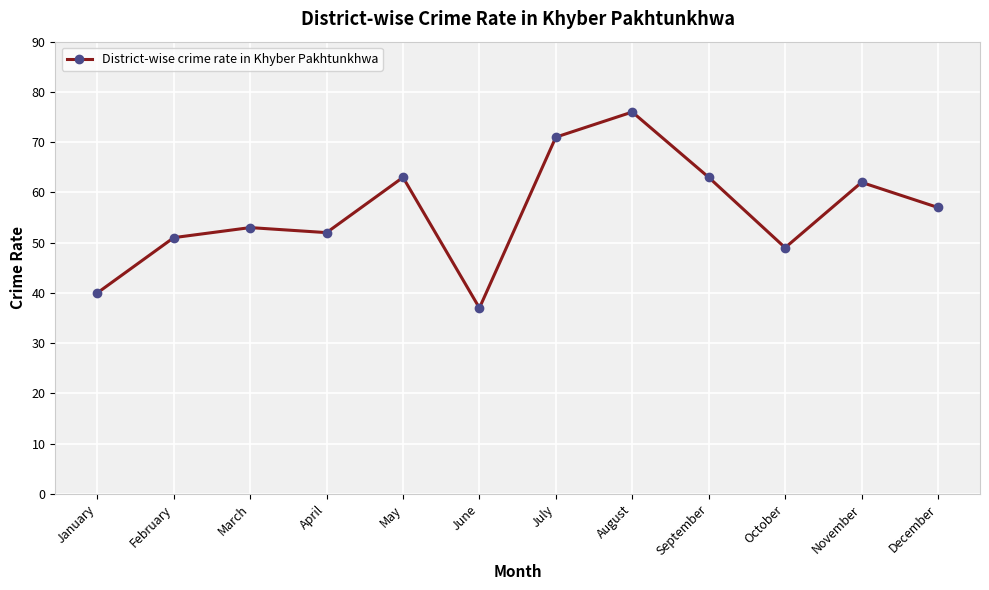

Does the chart have visible grid lines?

Yes